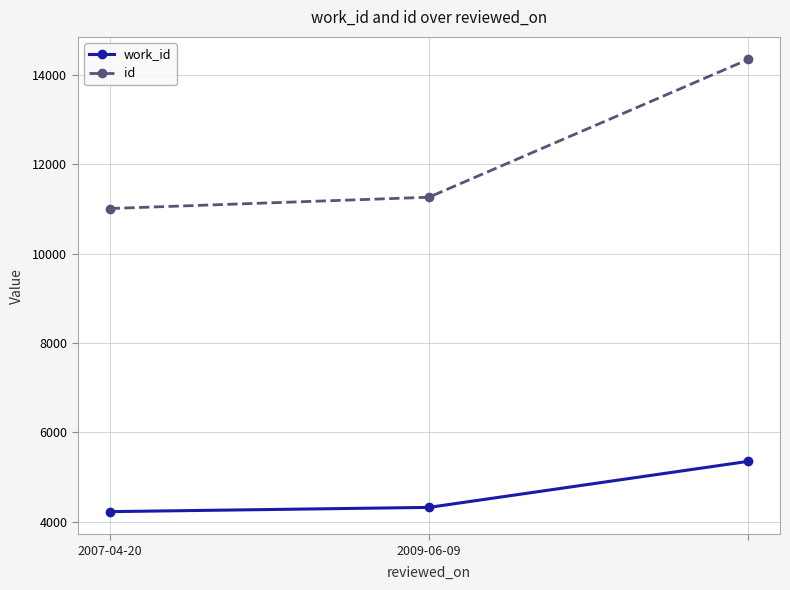

What is the value of the work_id point at the 2nd from the left?

4321